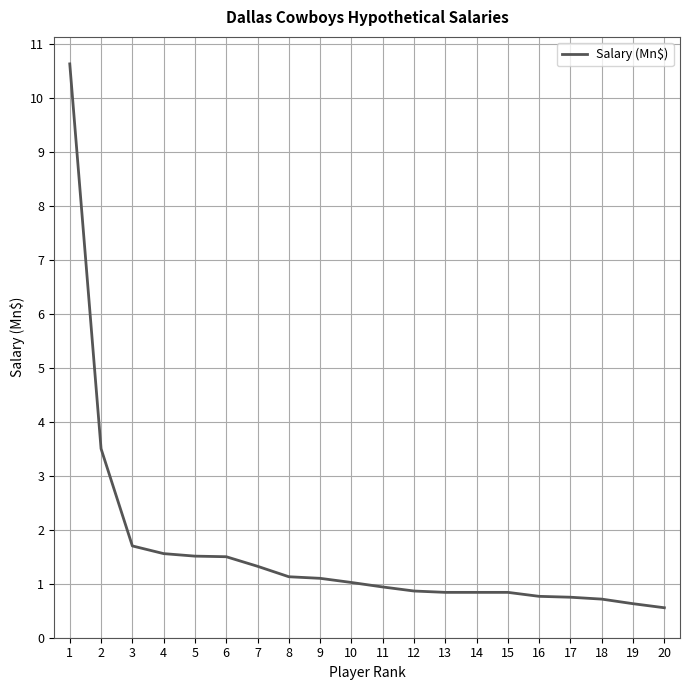

How many categories are shown in the chart?

20